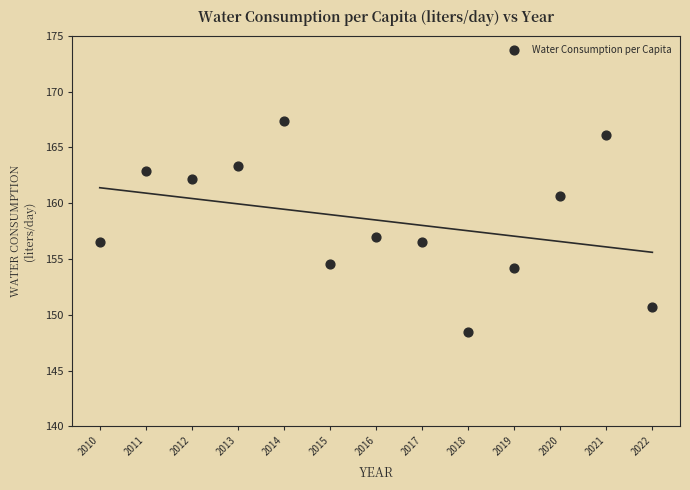

What is the range of Y values (max minus min)?

19.0